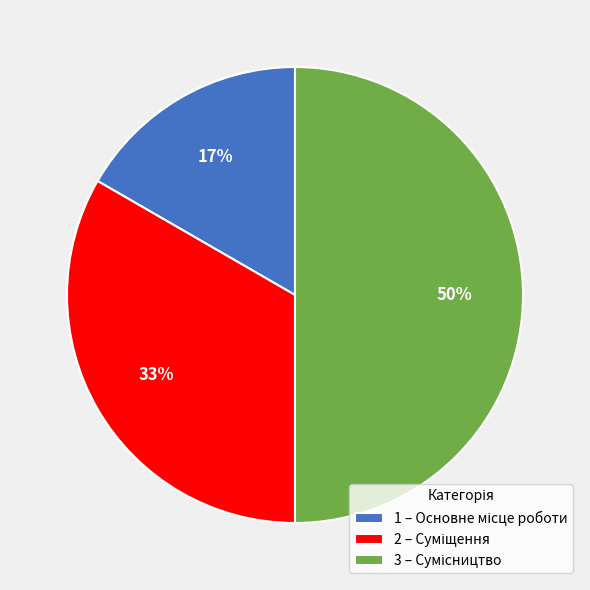

To the nearest percent, what is the average slice percentage?

33%